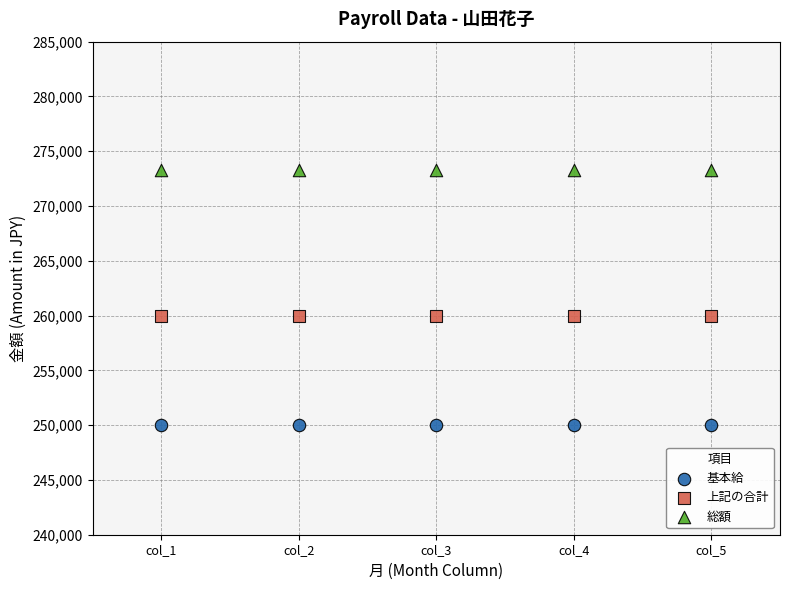

Which series contains the lowest Y value?

基本給